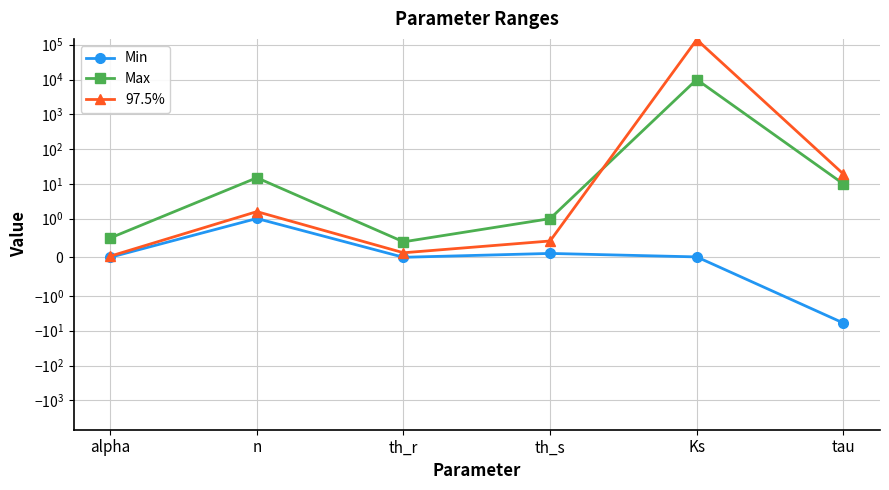

Which category has the highest value in the Min series?

n